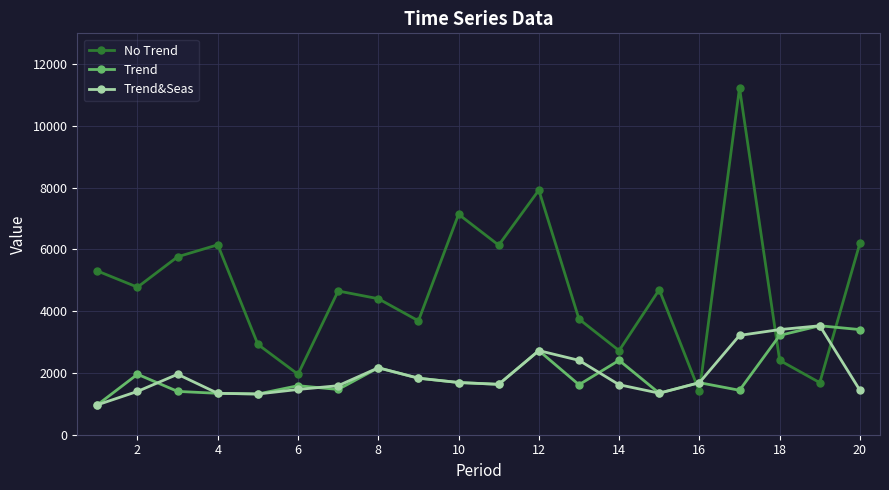

Does the chart display data point markers on the line(s)?

Yes